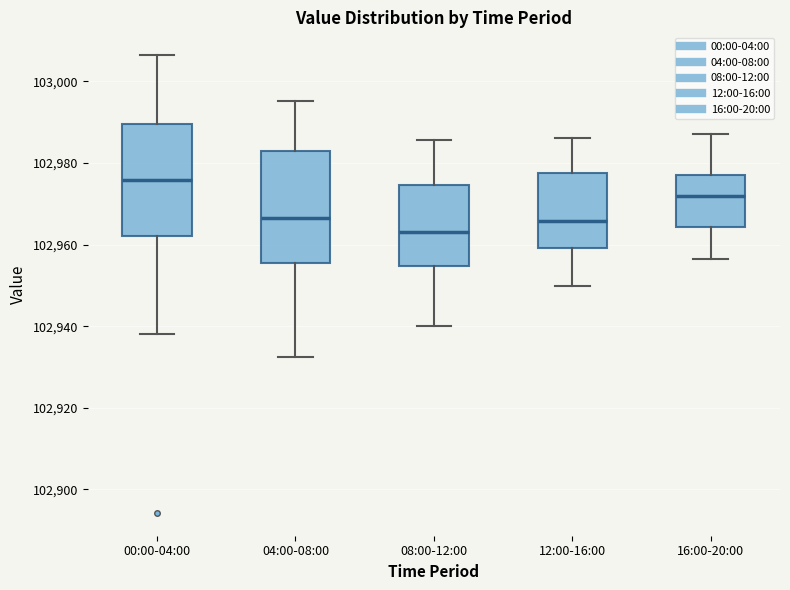

Which box's median line is the lowest?

08:00-12:00